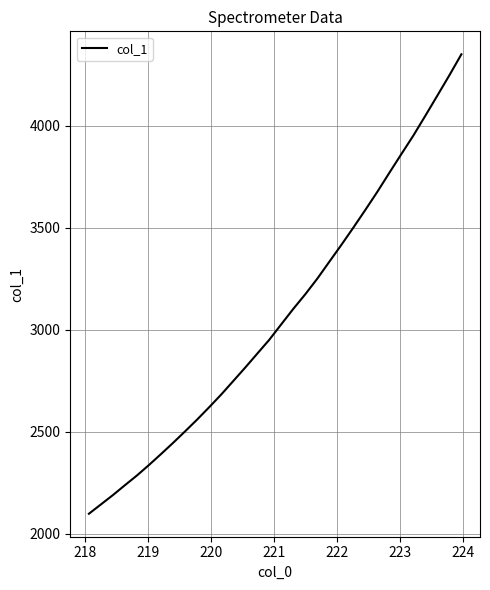

What is the difference between the maximum and minimum values?

2249.7